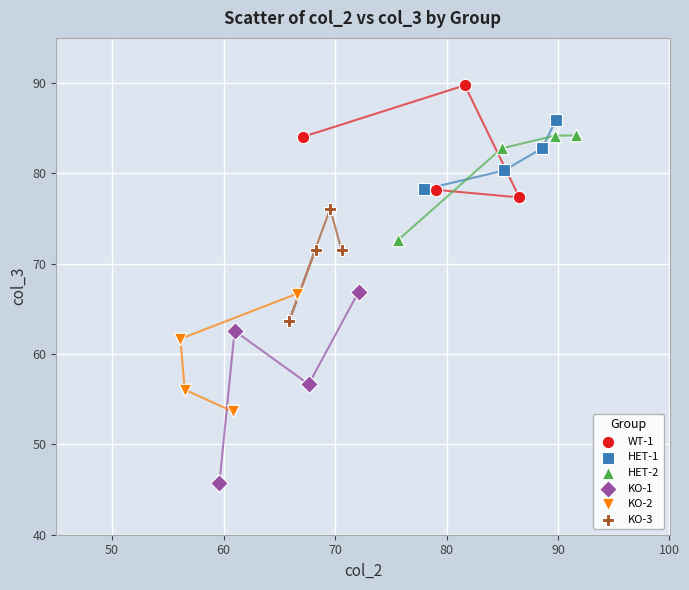

Which series contains the highest Y value?

WT-1